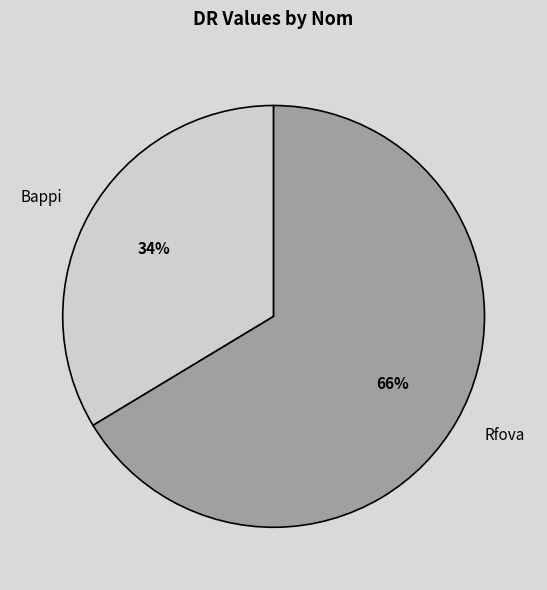

Is it true that Rfova is 66% of the pie?

True